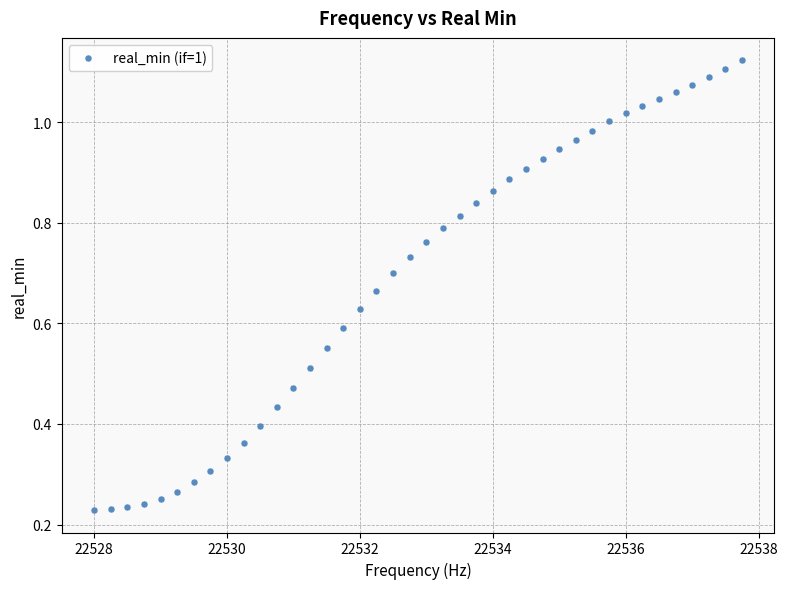

What is the range of X values (max minus min)?

9.8